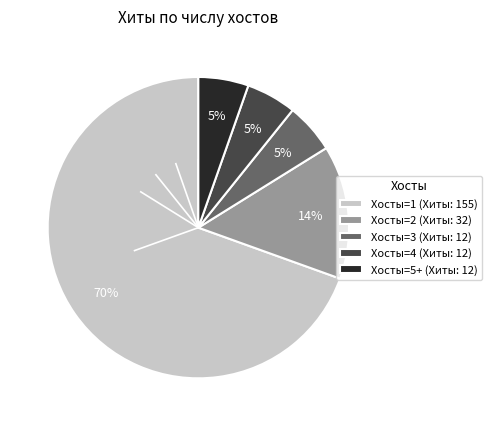

To the nearest percent, what is the average slice percentage?

20%